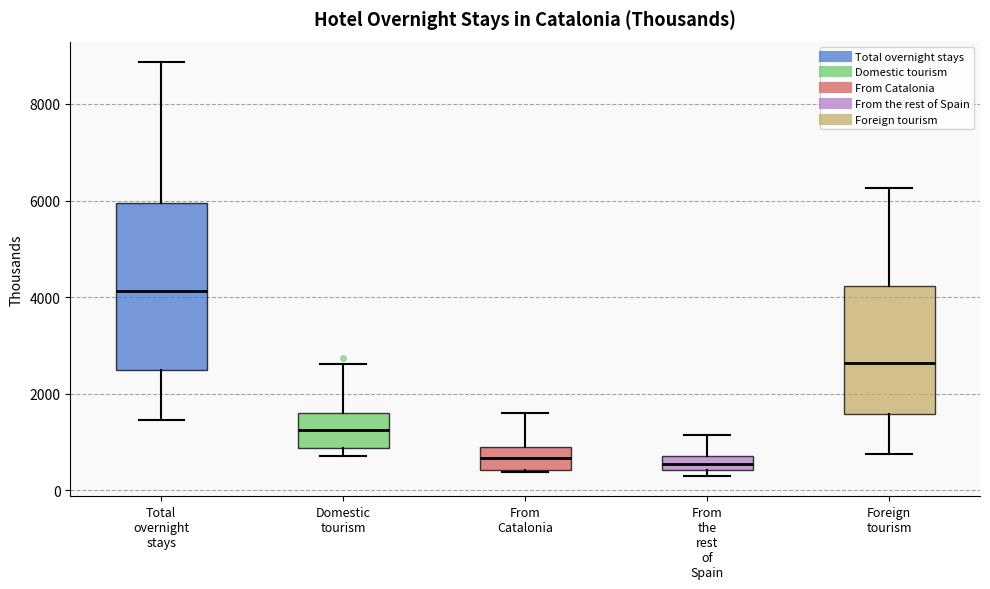

Comparing the boxes themselves (not the whiskers), which one is the tallest?

Total overnight stays